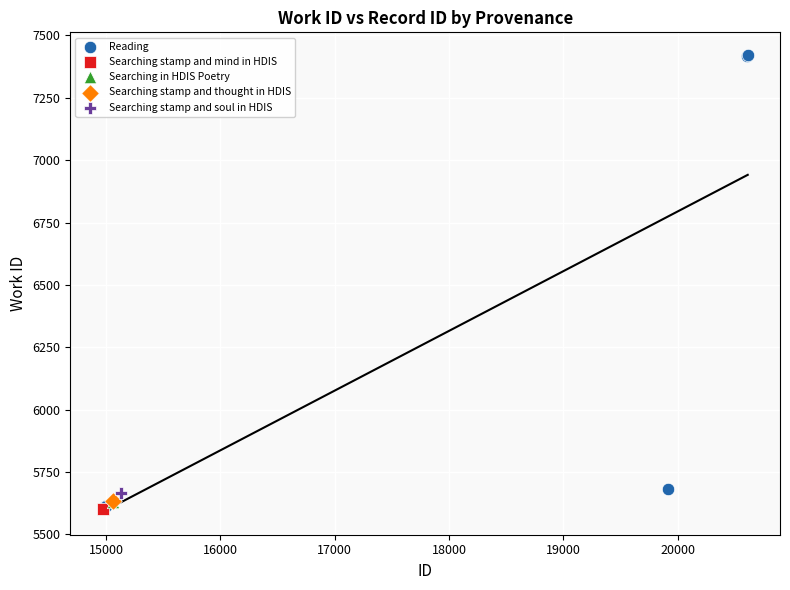

What are all the series names shown in the legend?

Reading, Searching stamp and mind in HDIS, Searching in HDIS Poetry, Searching stamp and thought in HDIS, Searching stamp and soul in HDIS